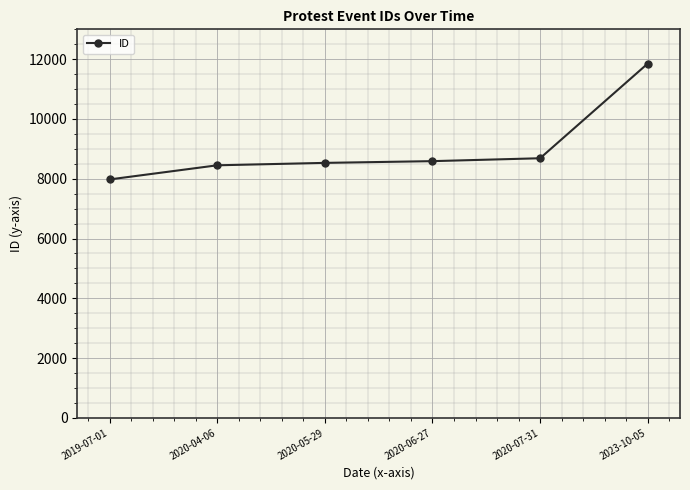

True or false: the data shows 13284 at 2019-07-01.

False